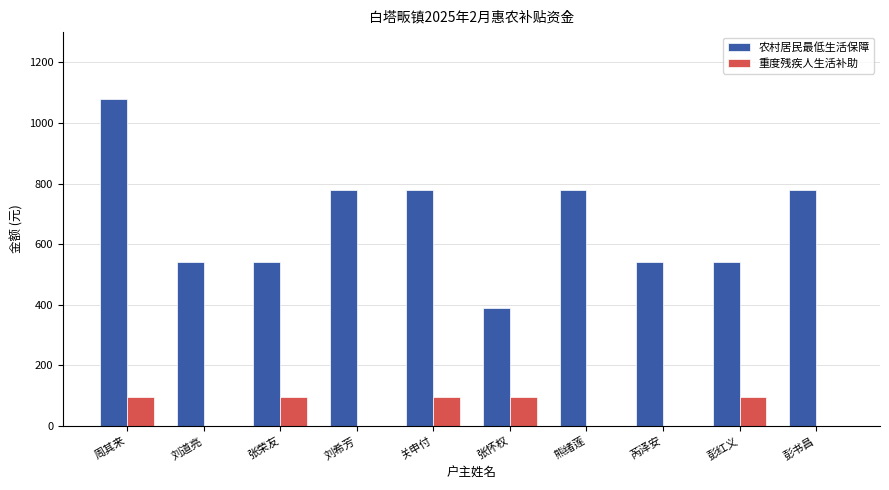

Is the value of 重度残疾人生活补助 at 芮泽安 greater than the value of 农村居民最低生活保障 at 周其来?

No